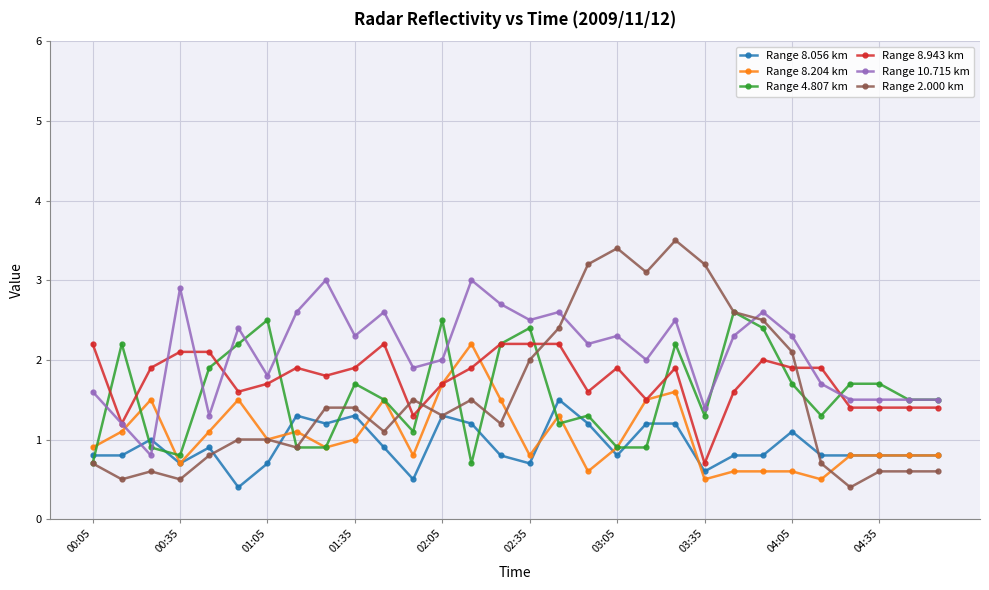

Which series has the largest total across all categories?

Range 10.715 km